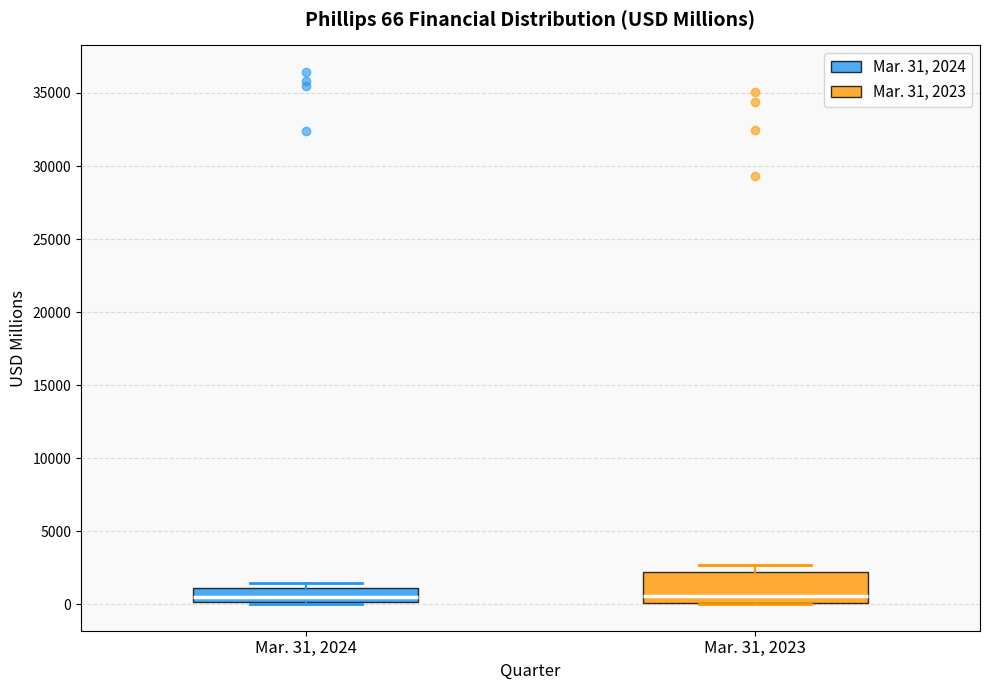

Which box is the tallest, from its lower edge to its upper edge?

Mar. 31, 2023